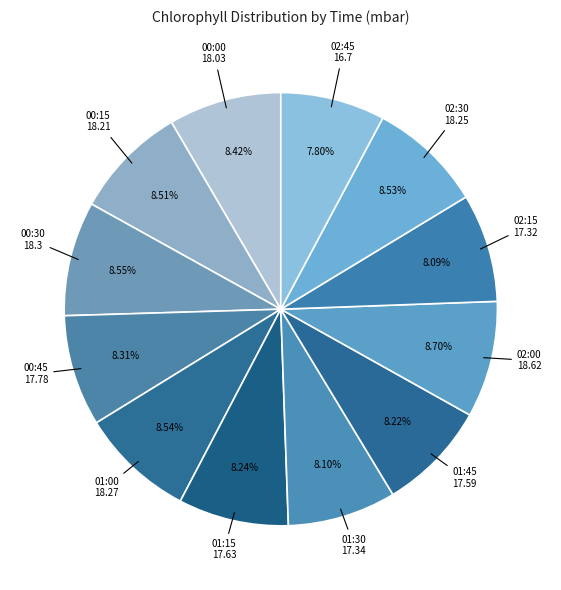

Which slice is the largest?

2023-12-01T02:00